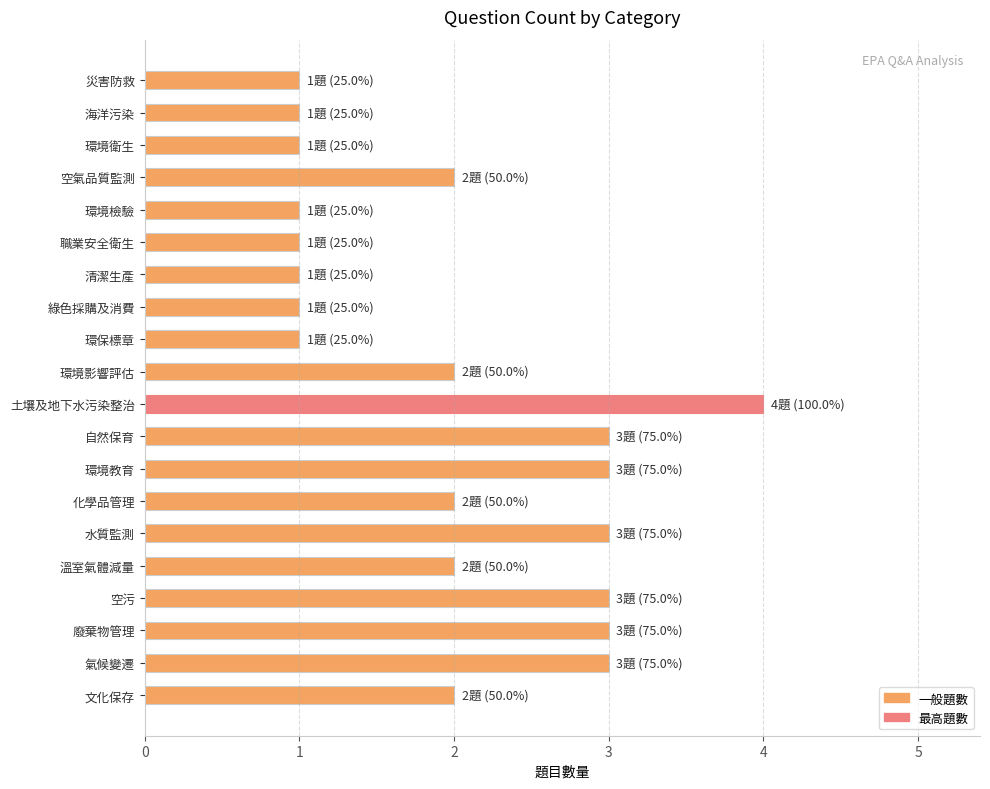

How many bars are there in total?

20